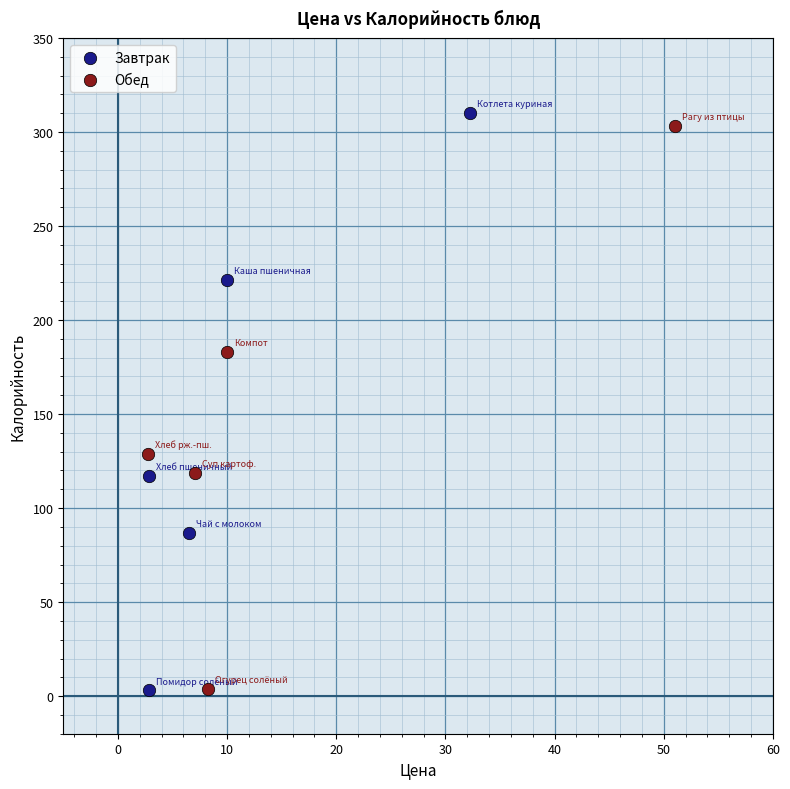

Which series has the largest Y range (max minus min)?

Завтрак